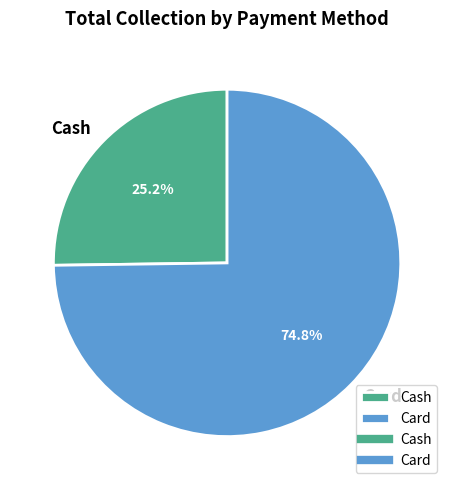

To the nearest percent, what portion does Card represent?

75%